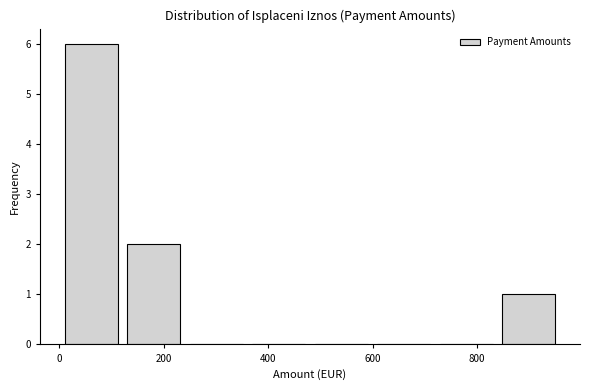

Over which range of the x-axis is the bar tallest?

0 to 120